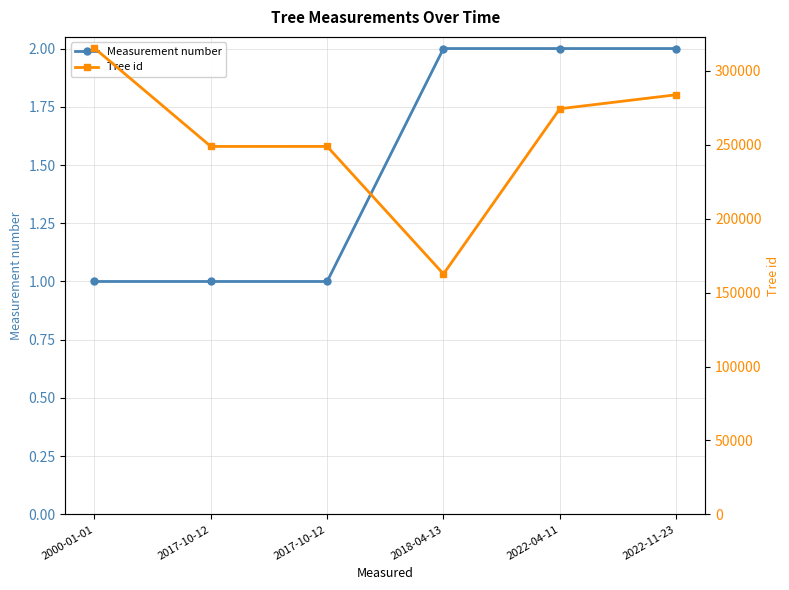

What is the lowest value of the Measurement number series?

1